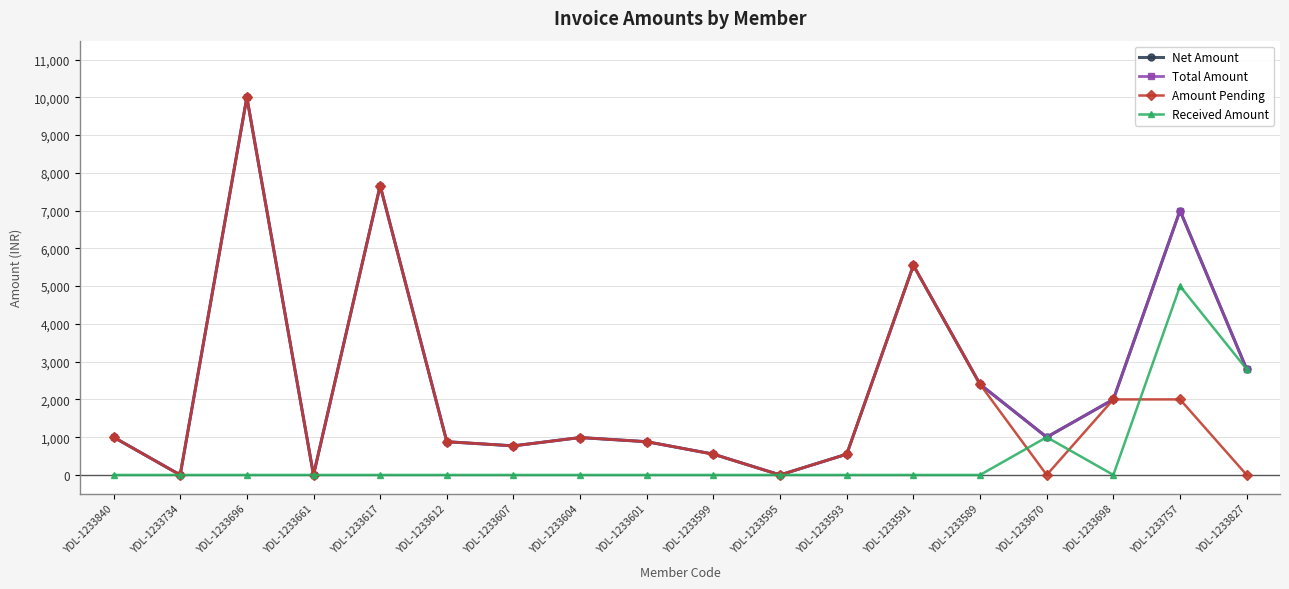

At which label is Amount Pending closest to 5000?

YDL-1233591